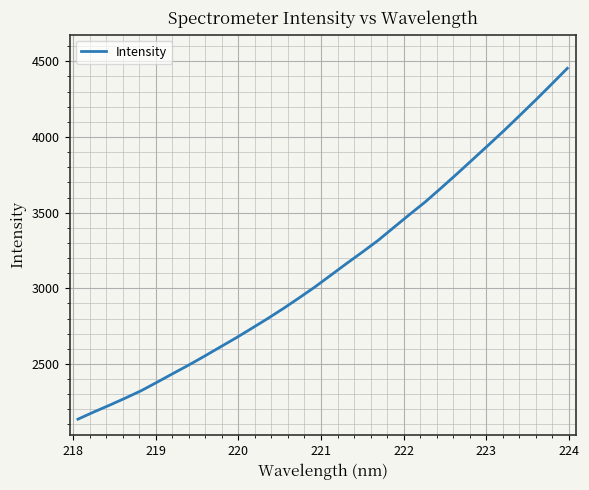

What is the difference between the maximum and minimum values?

2318.7